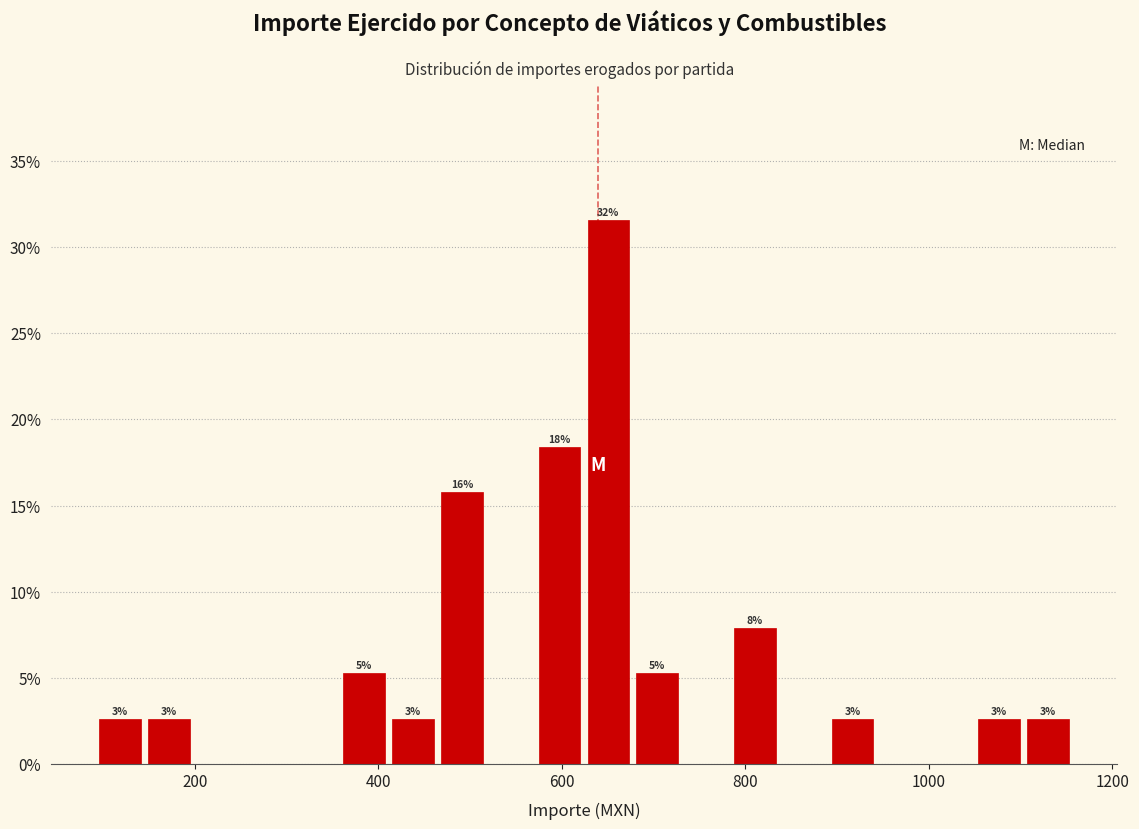

Read against the x-axis, roughly where is the centre of the tallest bar?

660